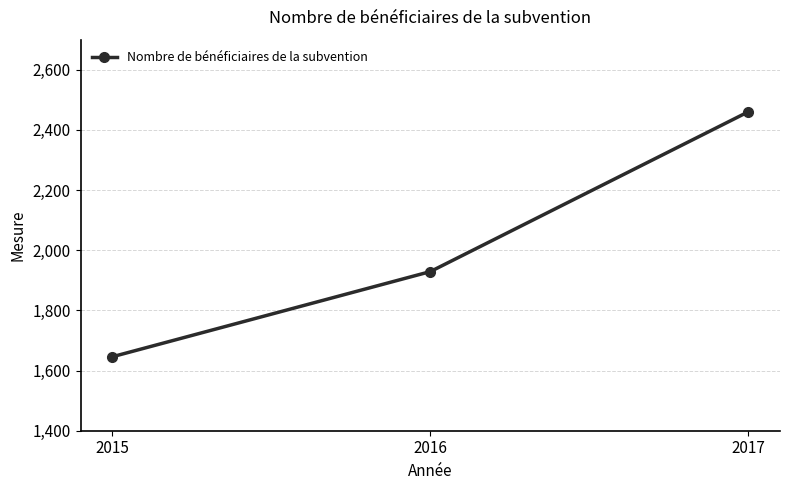

Is it true that the value at 2015 is 1646?

True